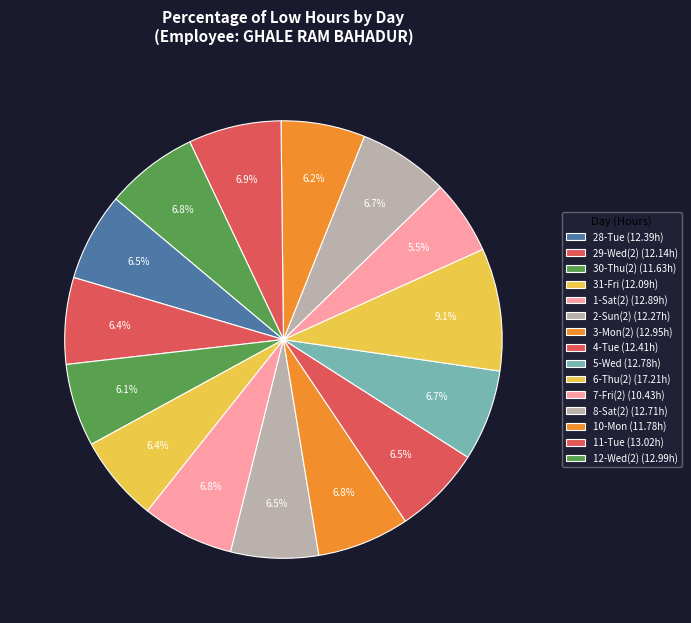

Count the number of slices in the pie.

15